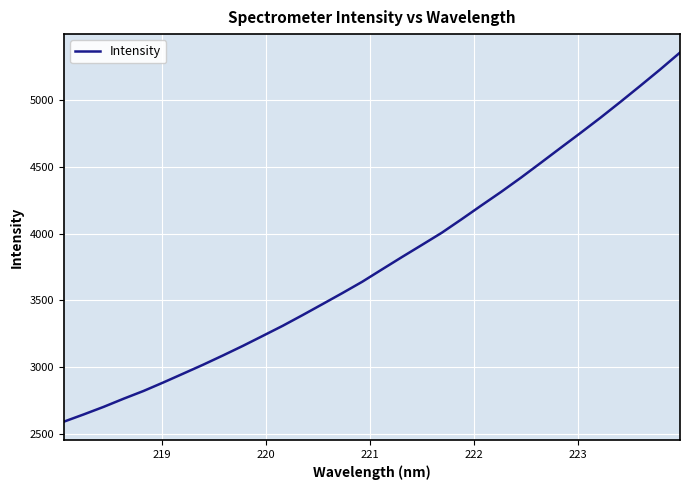

What is the difference between the maximum and minimum values?

2768.4